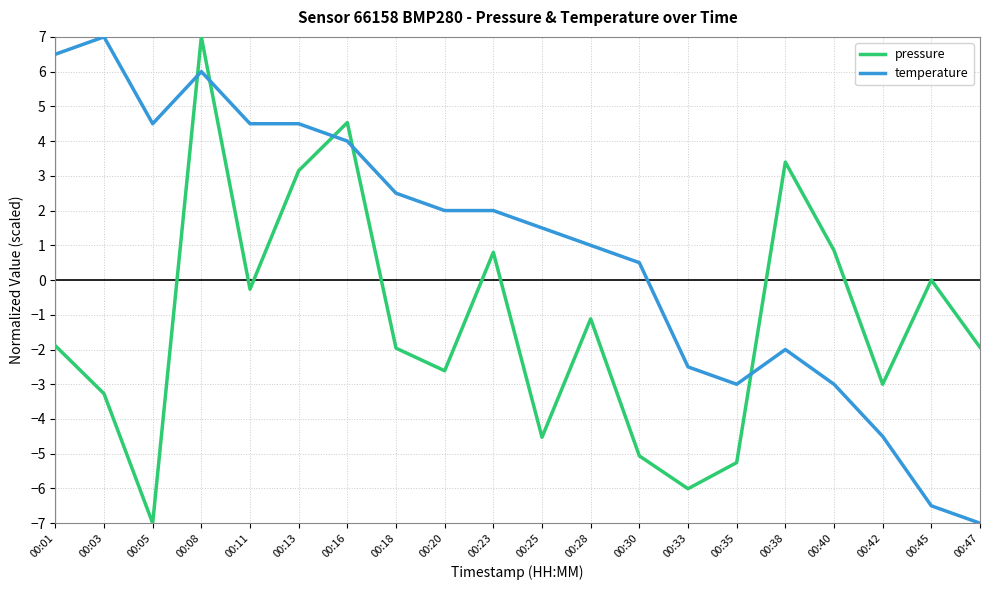

What is the difference between the maximum and second lowest values in the pressure series?

13.0